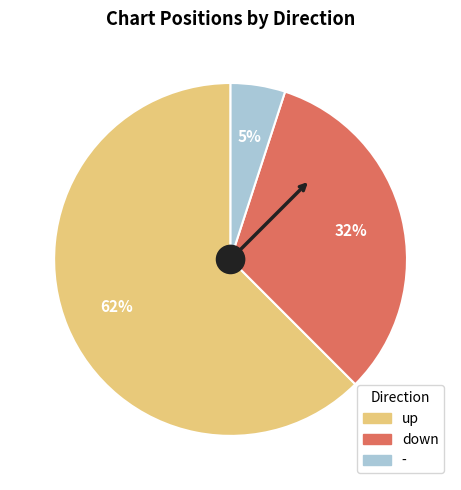

Combined, do - and up account for over 50%?

Yes